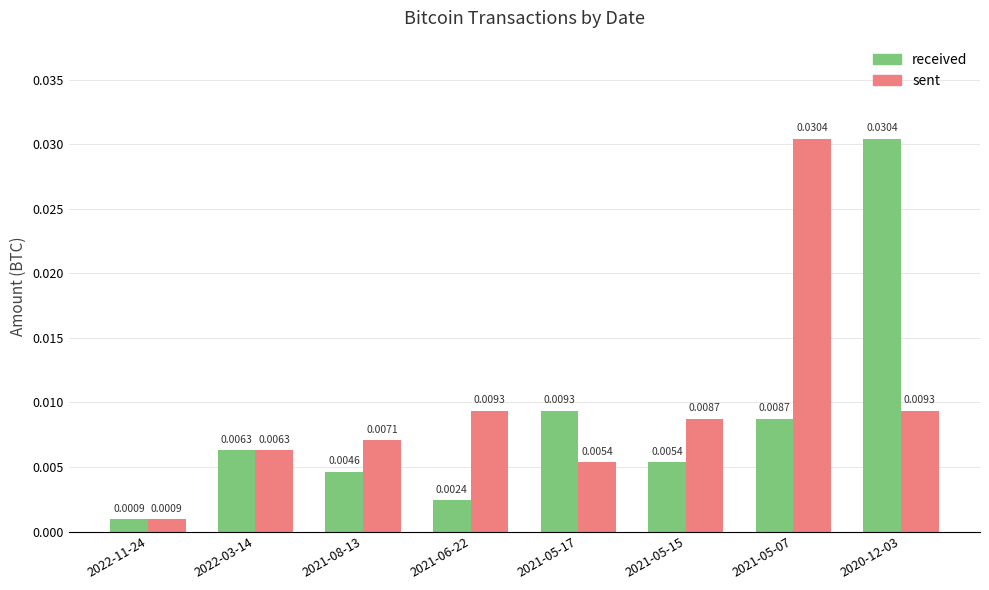

Count the number of data series in this chart.

2